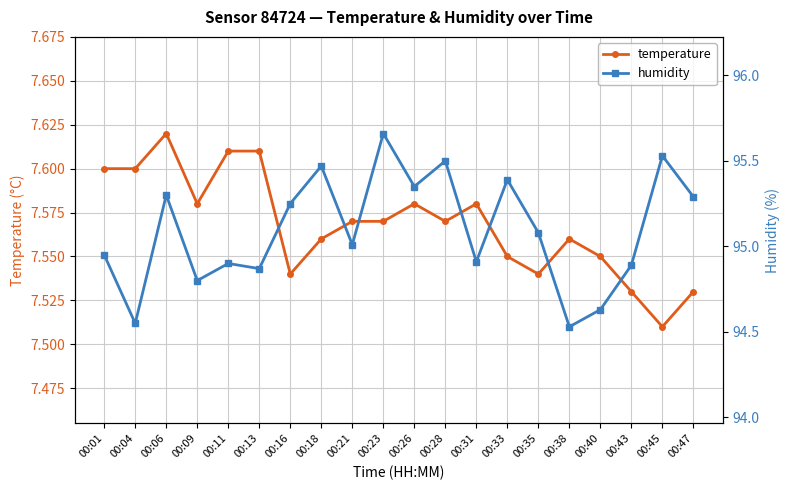

True or false: humidity and temperature intersect in this chart.

False